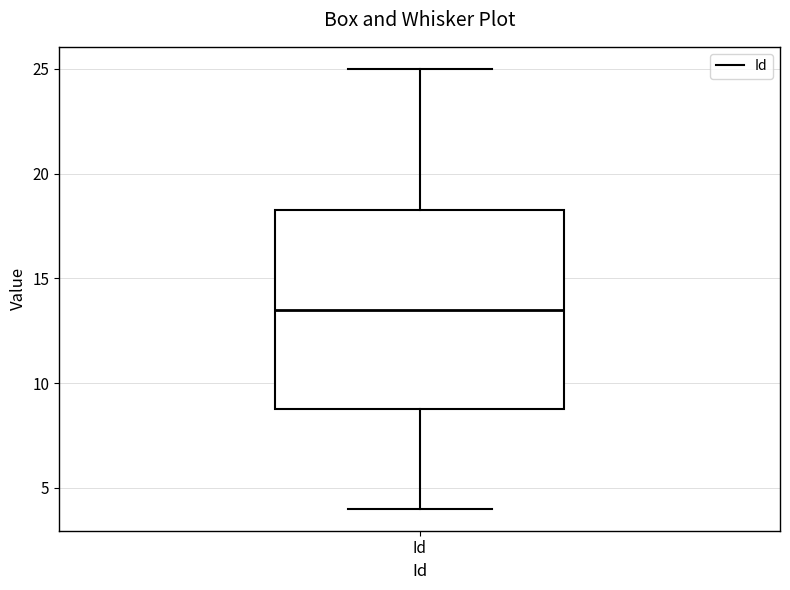

Read this box plot against the y-axis: the position of the median line, the range covered by the box, and the ends of both whiskers. The values are not printed on the chart, so give them approximately, as read against the axis.

median 13.5, box 9.0 to 18.5, whiskers 4.0 to 25.0